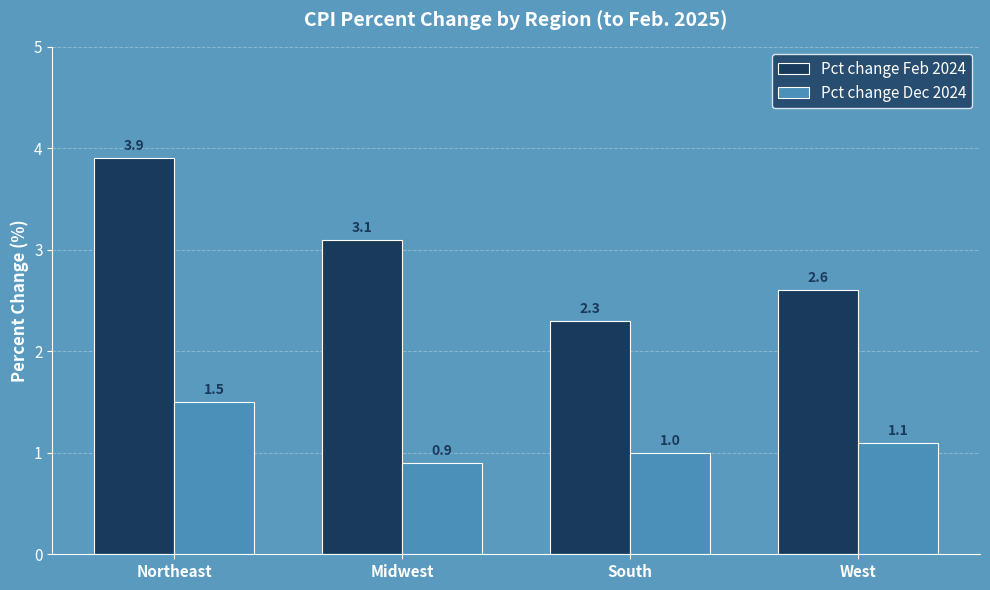

Does the chart contain stacked bars?

No